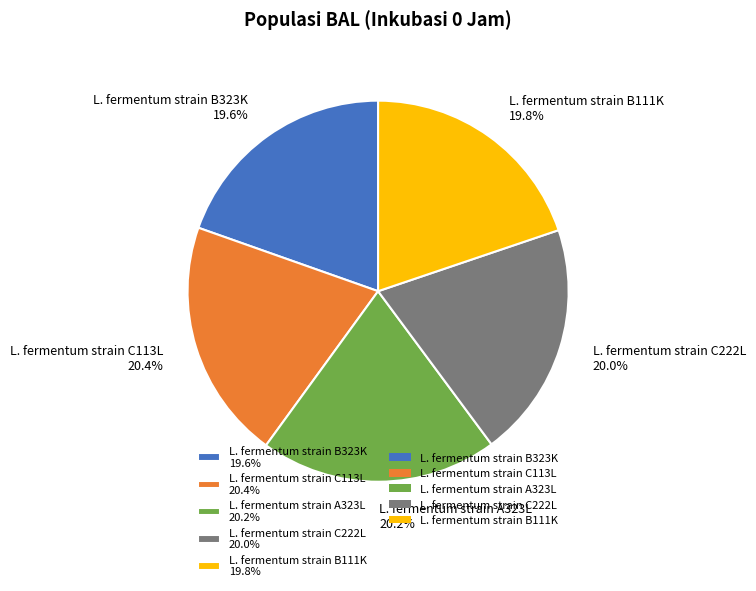

True or false: L. fermentum strain C113L accounts for 10% of the total.

False